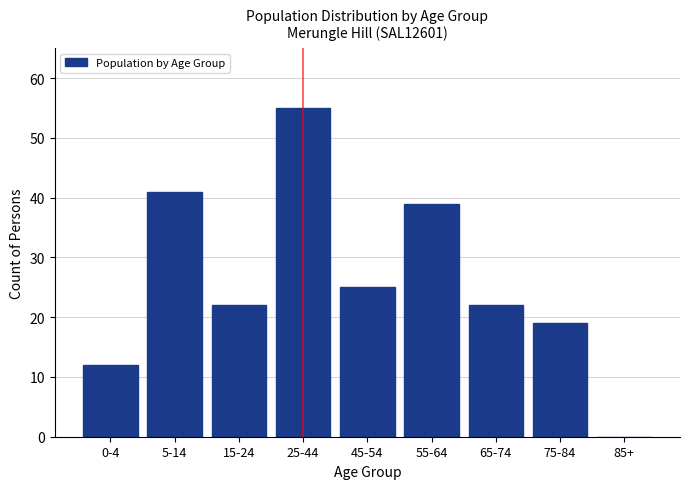

Reading right to left, what are all the values shown in this chart?

85+=0	75-84=19	65-74=22	55-64=39	45-54=25	25-44=55	15-24=22	5-14=41	0-4=12